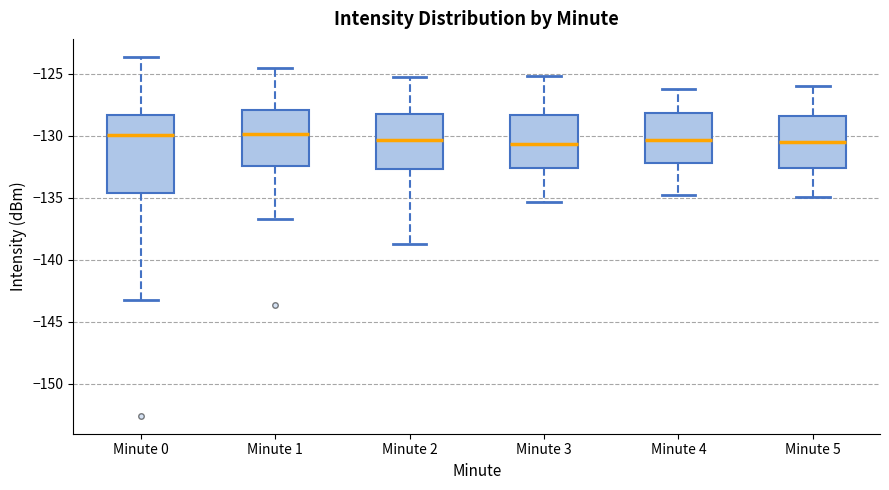

Where is the upper edge of the box for Minute 1 on the y-axis? The values are not printed on the chart, so give them approximately, as read against the axis.

-128.0